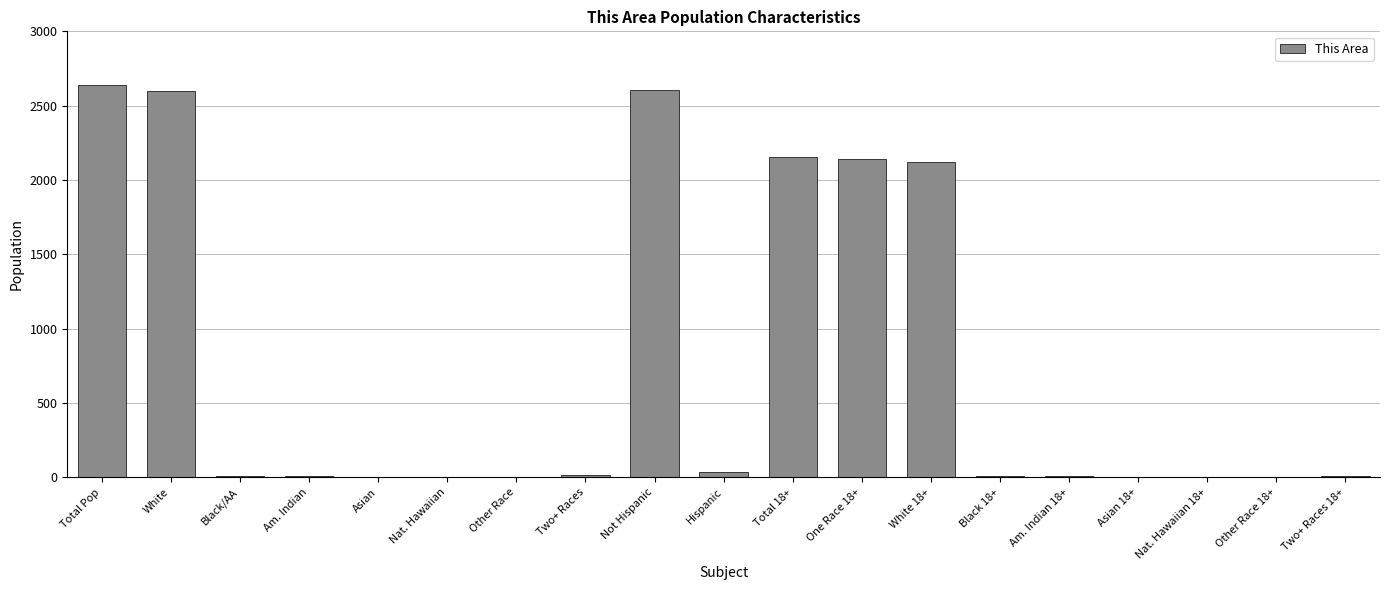

What is the sum of all values?

14360